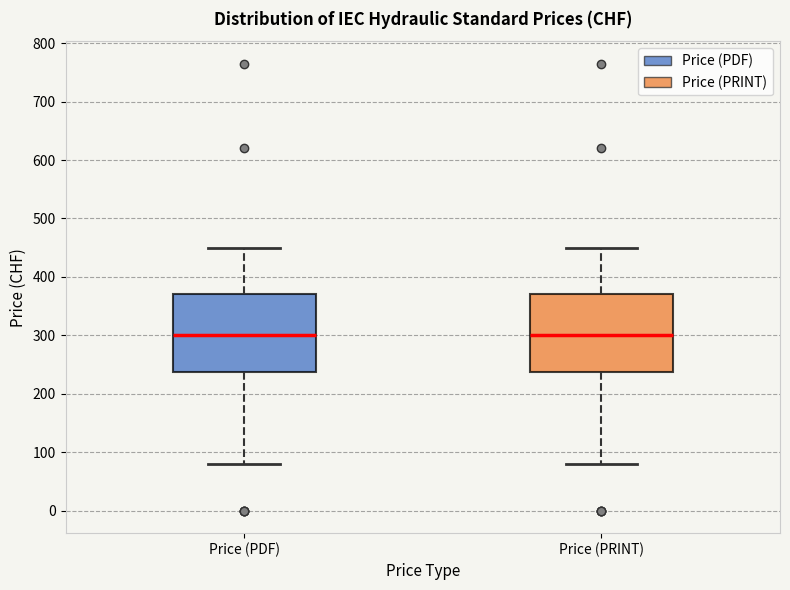

Reading left to right, transcribe this box plot: for each box, give where its median line is, the range the box spans, and where its two whiskers end, as read against the y-axis. The values are not printed on the chart, so give them approximately, as read against the axis.

Price (PDF): median 300, box 240 to 370, whiskers 80 to 450
Price (PRINT): median 300, box 240 to 370, whiskers 80 to 450